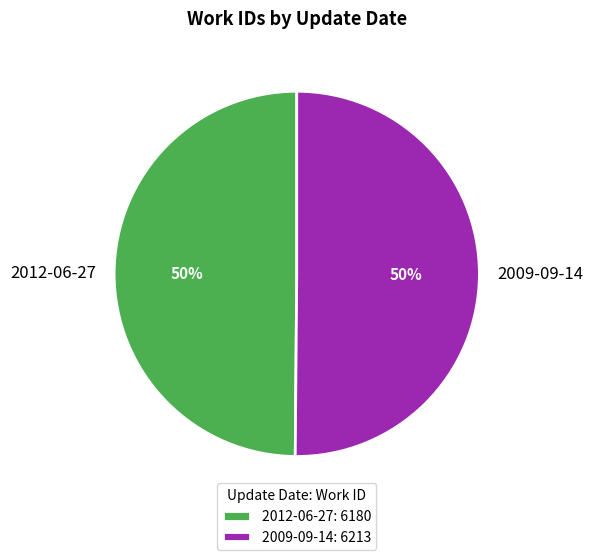

To the nearest percent, what percentage of the pie is 2012-06-27?

50%